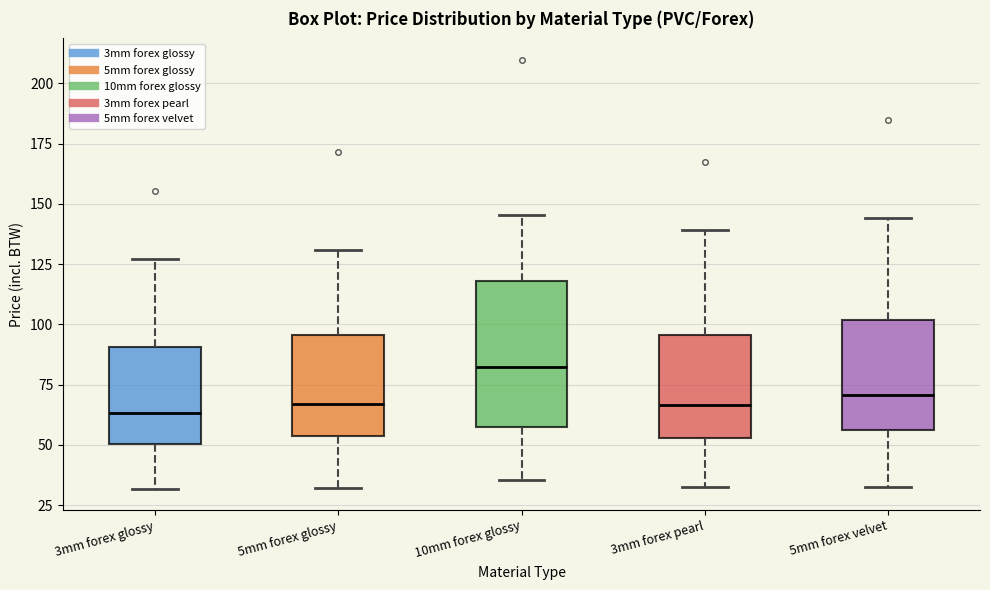

Which box's median line is the highest?

10mm forex glossy